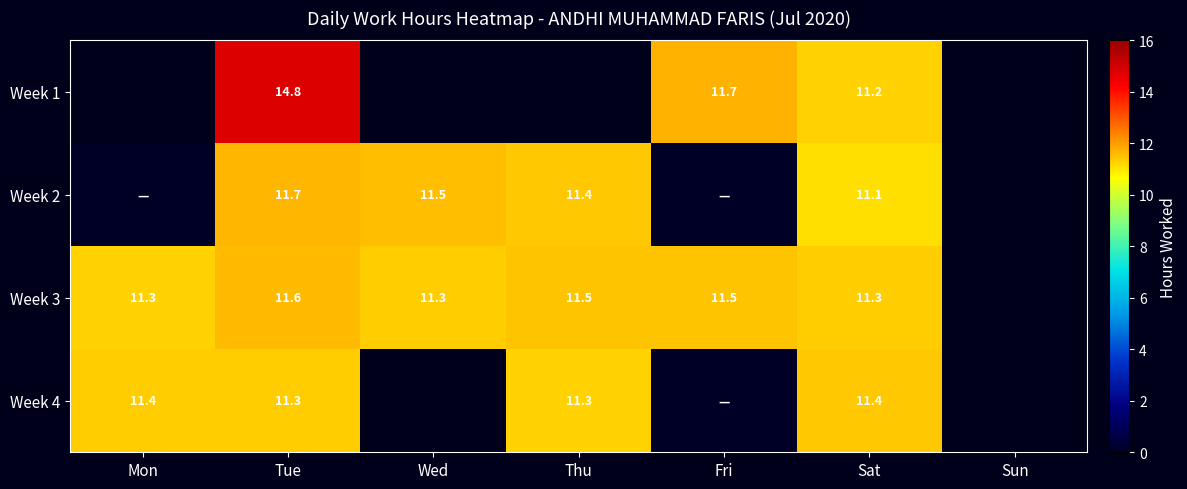

Is the value of Week 4 at Sat greater than the value of Week 1 at Fri?

No